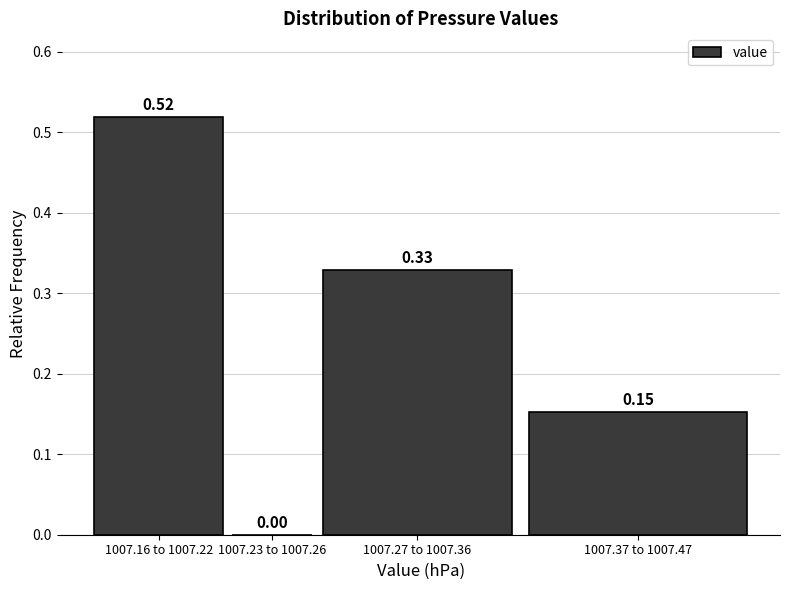

What is the sum of the values at 1007.16 to 1007.22 and 1007.37 to 1007.47?

0.7